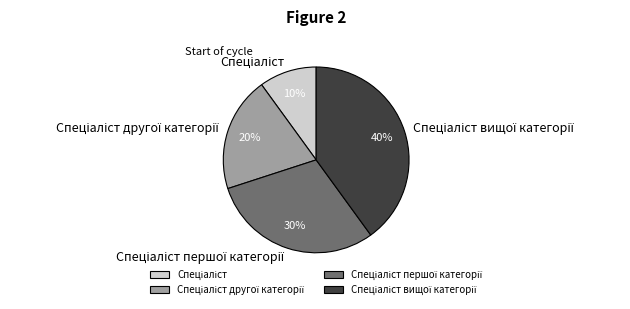

Does any single category account for the majority?

No